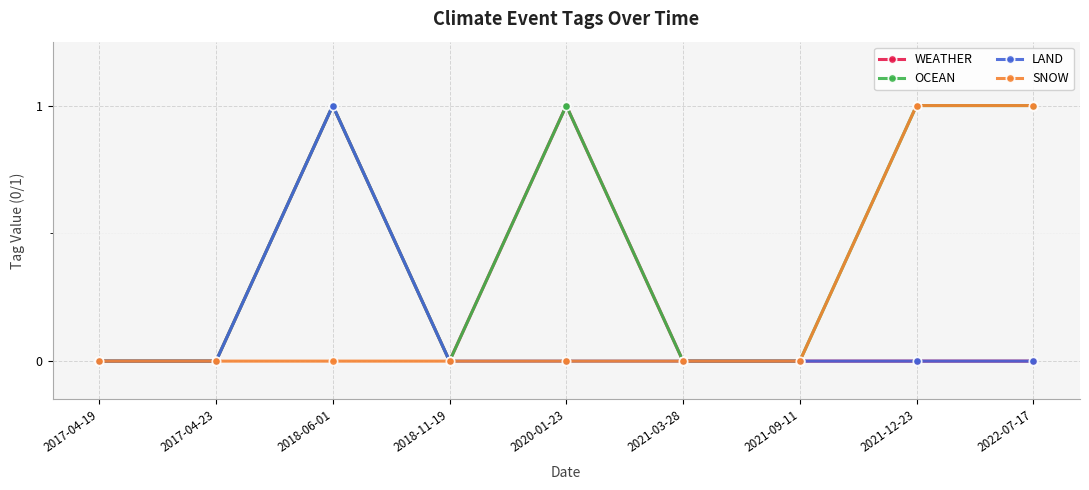

At which category is the sum across all series the highest?

2018-06-01